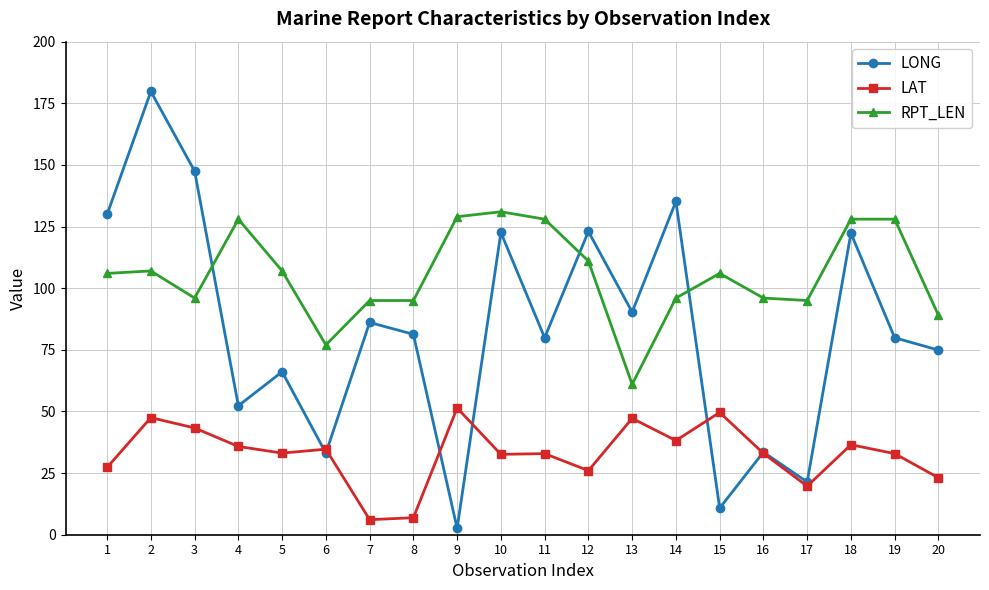

Rank the series by their maximum value, from highest to lowest.

LONG, RPT_LEN, LAT